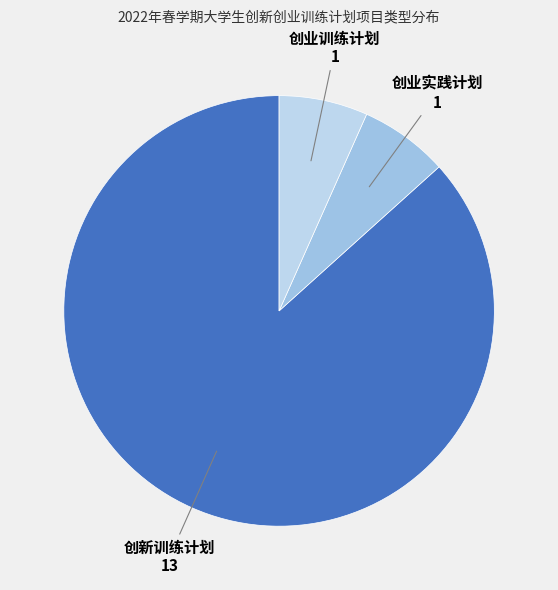

Rank the categories by value from highest to lowest.

创新训练计划, 创业实践计划, 创业训练计划